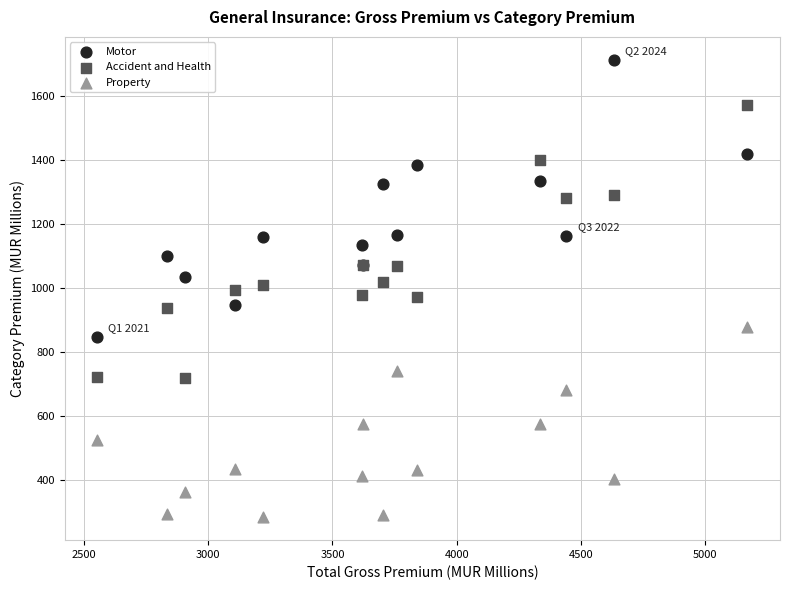

Which series reaches the minimum Y coordinate?

Property